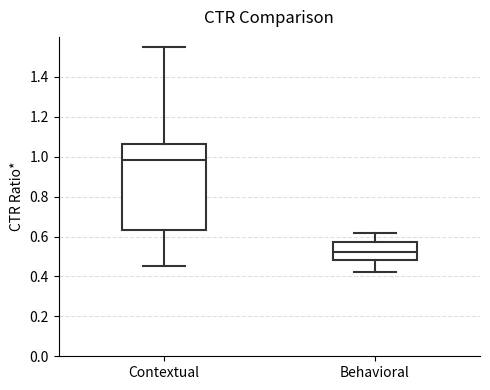

Reading left to right, read every box against the y-axis: the position of its median line, the range the box covers, and the ends of its whiskers. The values are not printed on the chart, so give them approximately, as read against the axis.

Contextual: median 0.98, box 0.64 to 1.06, whiskers 0.46 to 1.56
Behavioral: median 0.52, box 0.48 to 0.58, whiskers 0.42 to 0.62